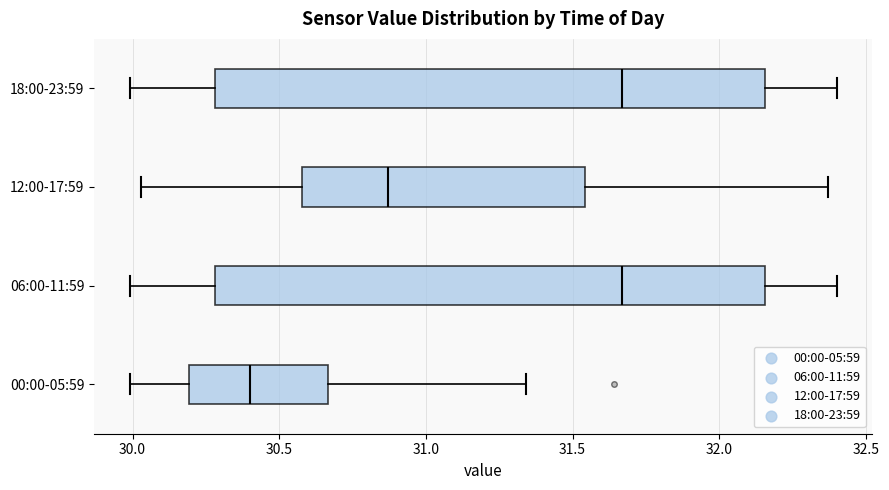

Reading bottom to top, read every box against the x-axis: the position of its median line, the range the box covers, and the ends of its whiskers. The values are not printed on the chart, so give them approximately, as read against the axis.

00:00-05:59: median 30.40, box 30.20 to 30.65, whiskers 30.00 to 31.35
06:00-11:59: median 31.65, box 30.30 to 32.15, whiskers 30.00 to 32.40
12:00-17:59: median 30.85, box 30.60 to 31.55, whiskers 30.05 to 32.35
18:00-23:59: median 31.65, box 30.30 to 32.15, whiskers 30.00 to 32.40